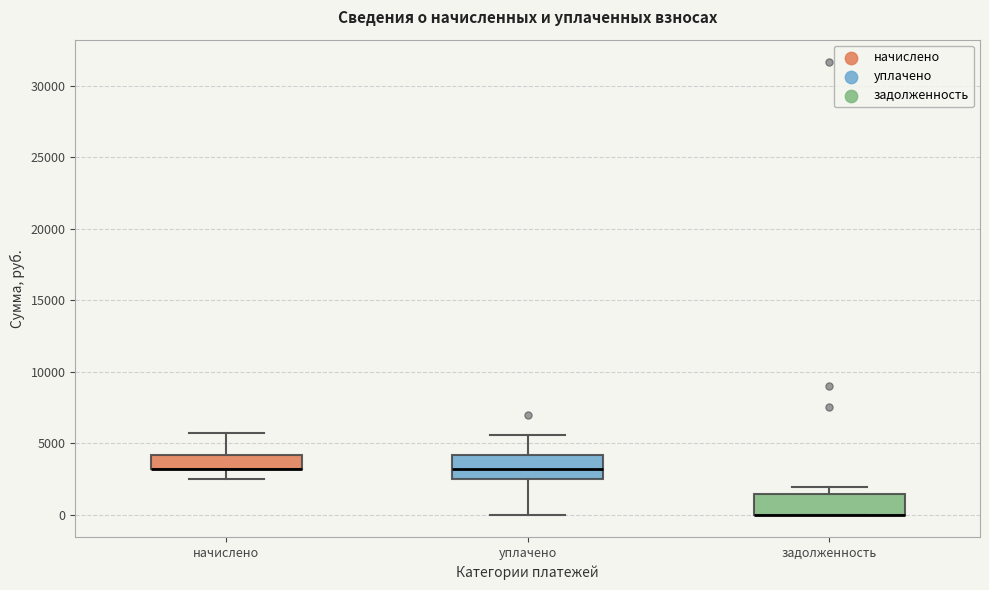

Where is the upper edge of the box for начислено on the y-axis? The values are not printed on the chart, so give them approximately, as read against the axis.

4000